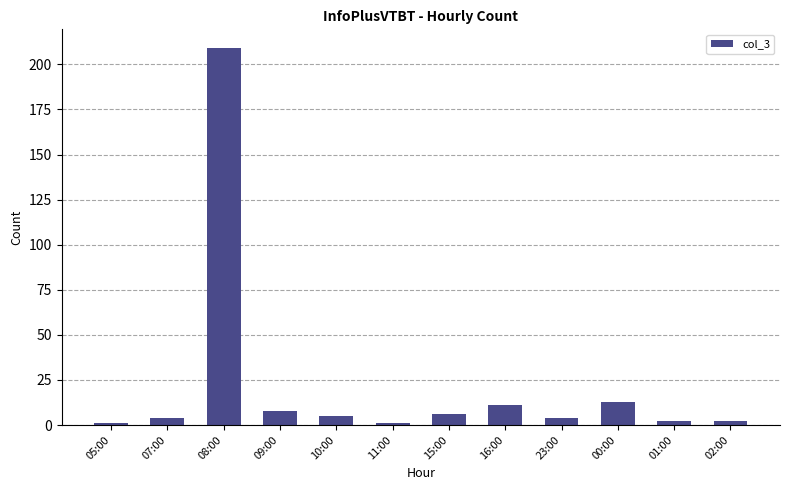

Reading left to right, extract all data points from this chart.

1	4	209	8	5	1	6	11	4	13	2	2